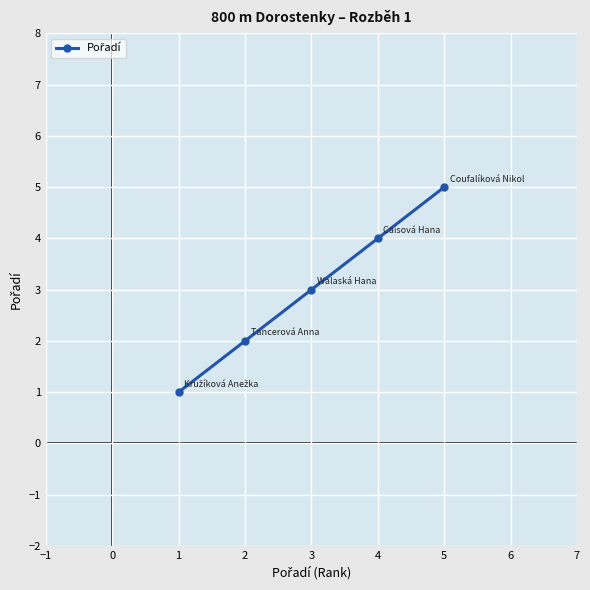

Reading right to left, what are all the values shown in this chart?

5	4	3	2	1